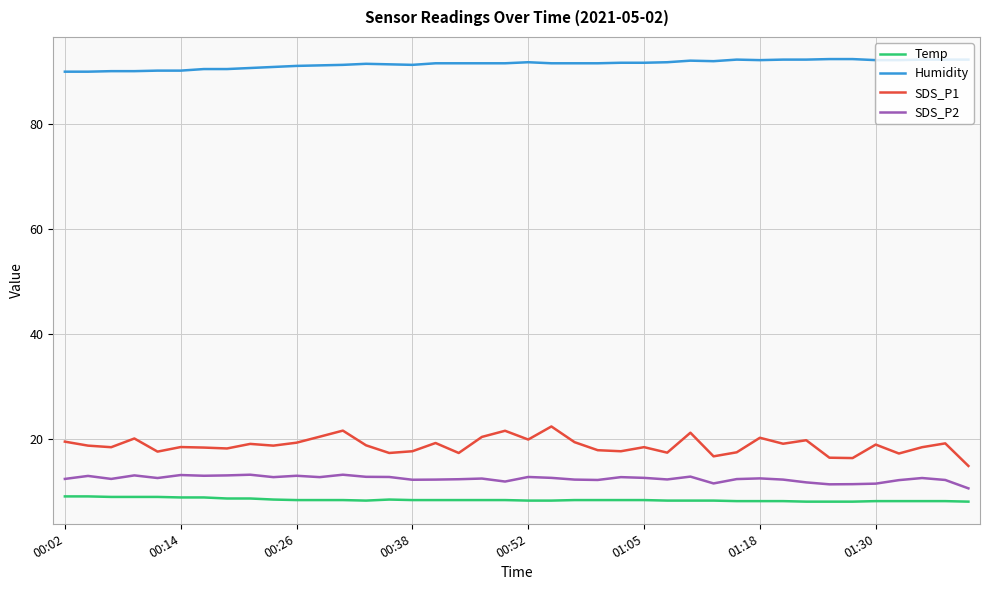

What is the highest value of the Humidity series?

92.4